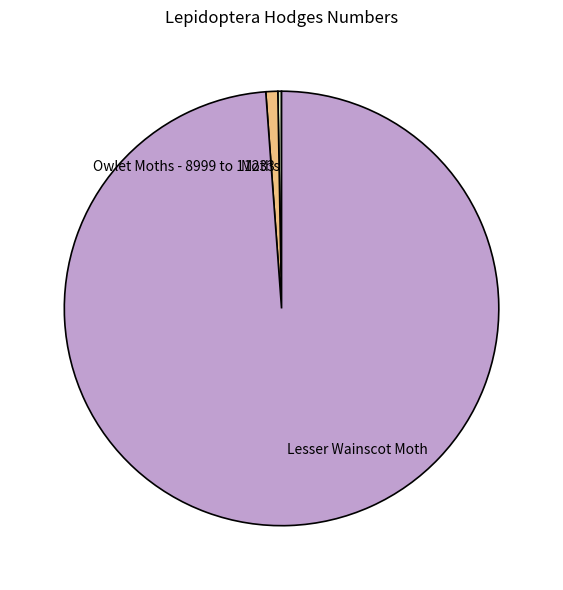

Which category has the biggest portion of the pie?

Lesser Wainscot Moth